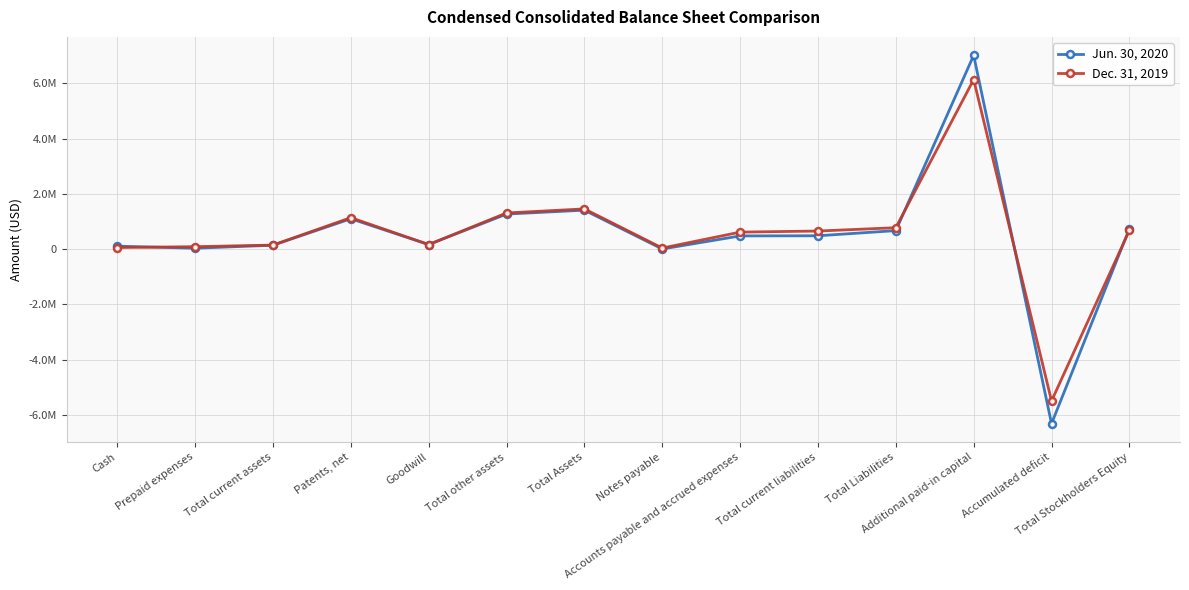

How many values in the Jun. 30, 2020 series exceed 483774?

6